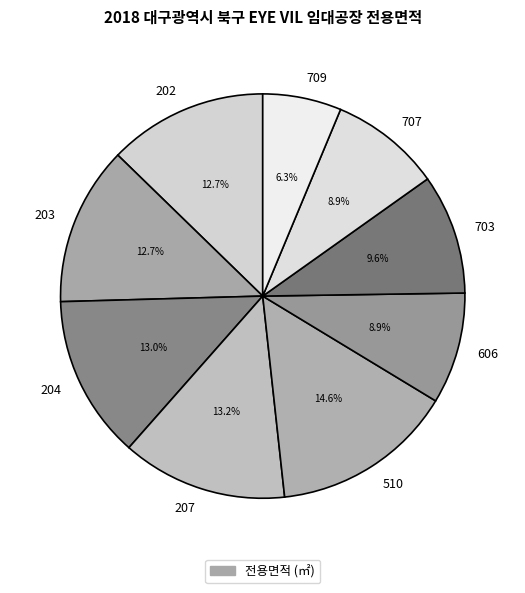

The 202 slice represents 6% of the pie. True or false?

False